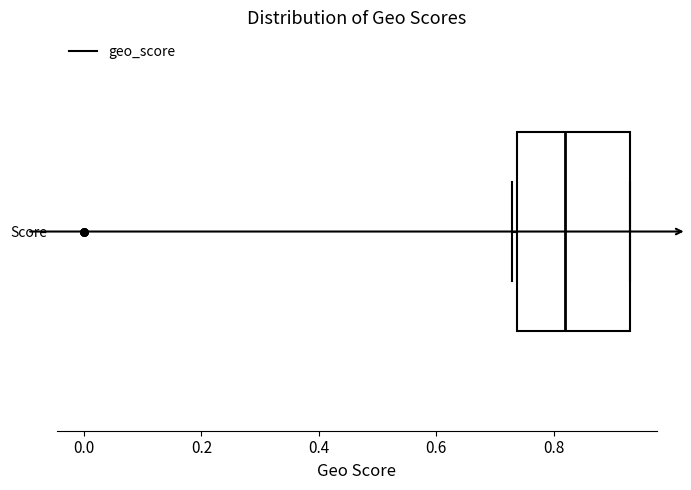

Transcribe this box plot: give where the median line is, the range the box spans, and where the two whiskers end, as read against the x-axis. The values are not printed on the chart, so give them approximately, as read against the axis.

median 0.82, box 0.74 to 0.94, whiskers 0.74 (just left of the box's left edge) to 0.94